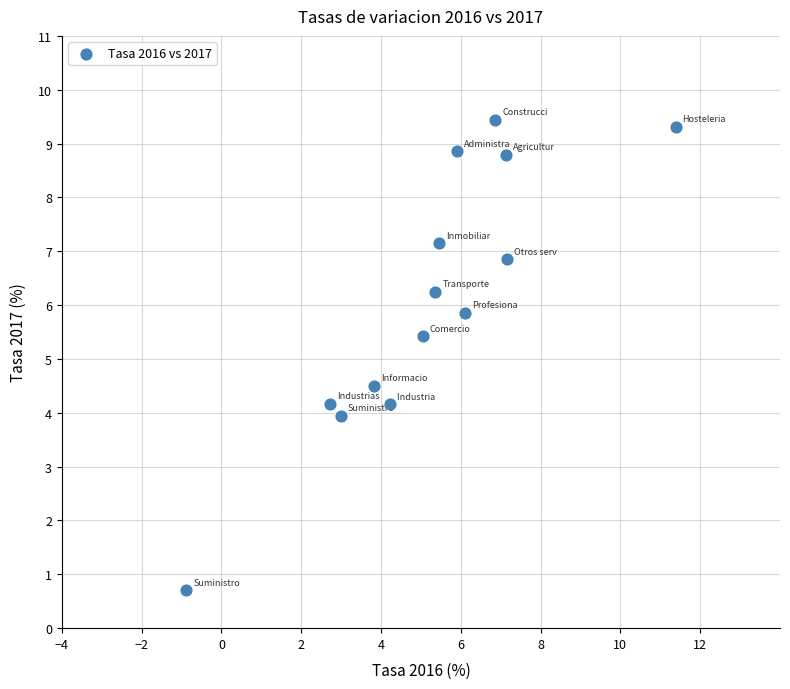

What is the range of Y values (max minus min)?

8.7